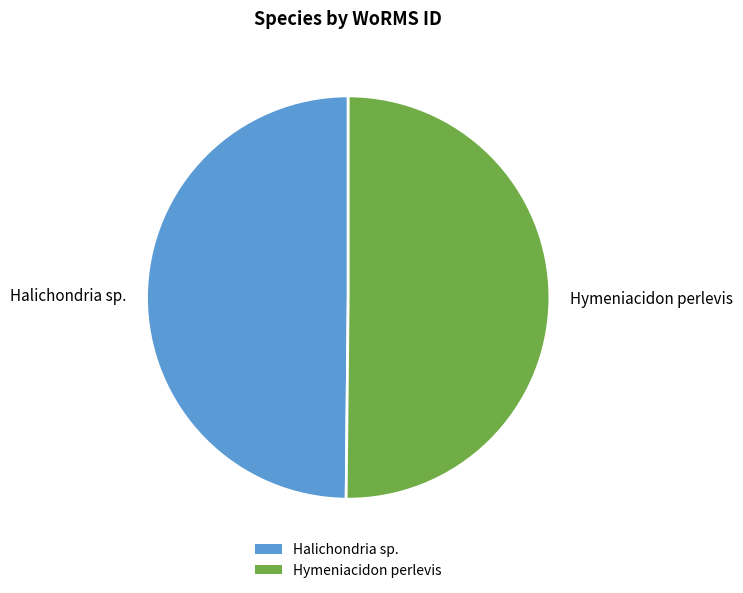

What is the ratio of the value at Hymeniacidon perlevis to the value at Halichondria sp.?

1.0